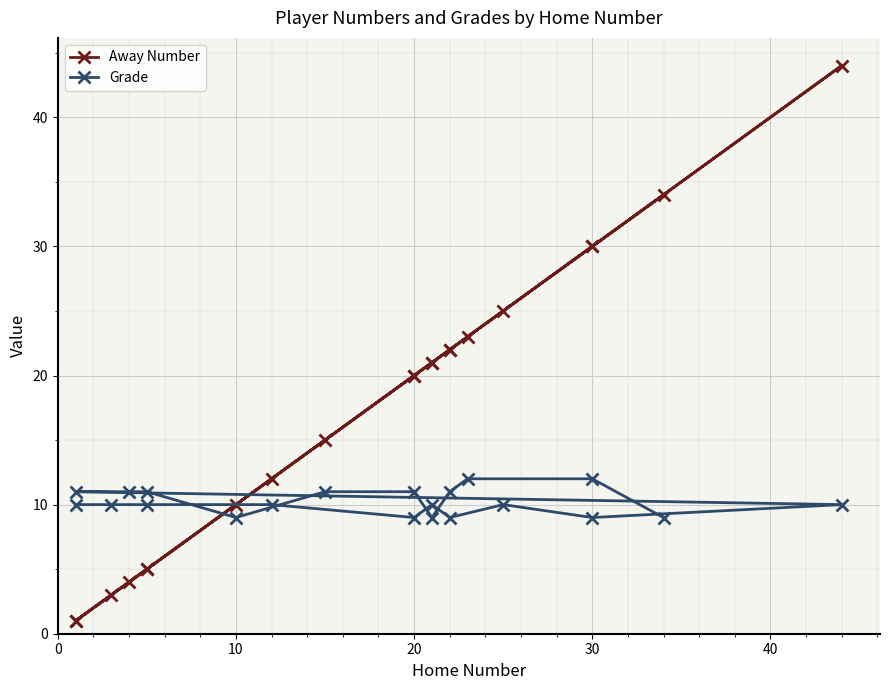

How many values in the Grade series are below 10?

6